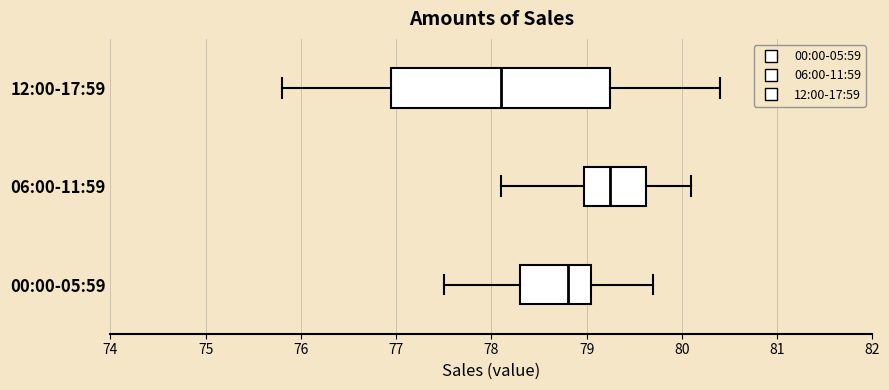

Which box is the widest, from its left edge to its right edge?

12:00-17:59